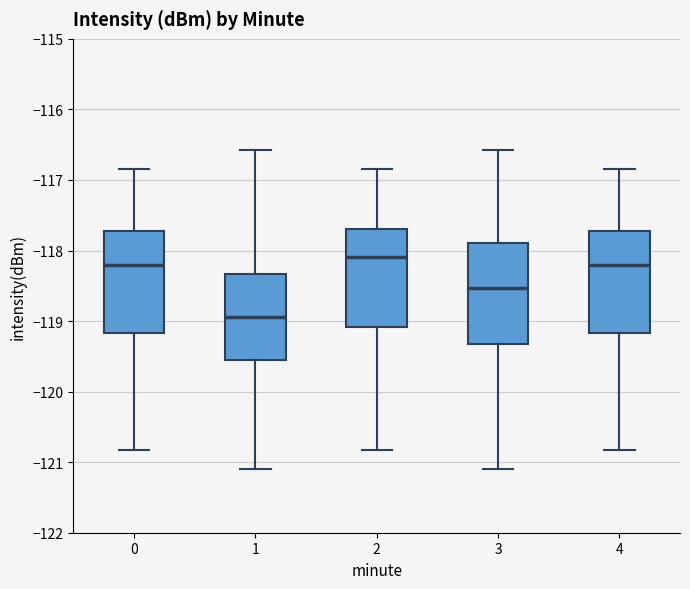

Where does the median line of the box at x = 2 sit on the y-axis? The values are not printed on the chart, so give them approximately, as read against the axis.

-118.1